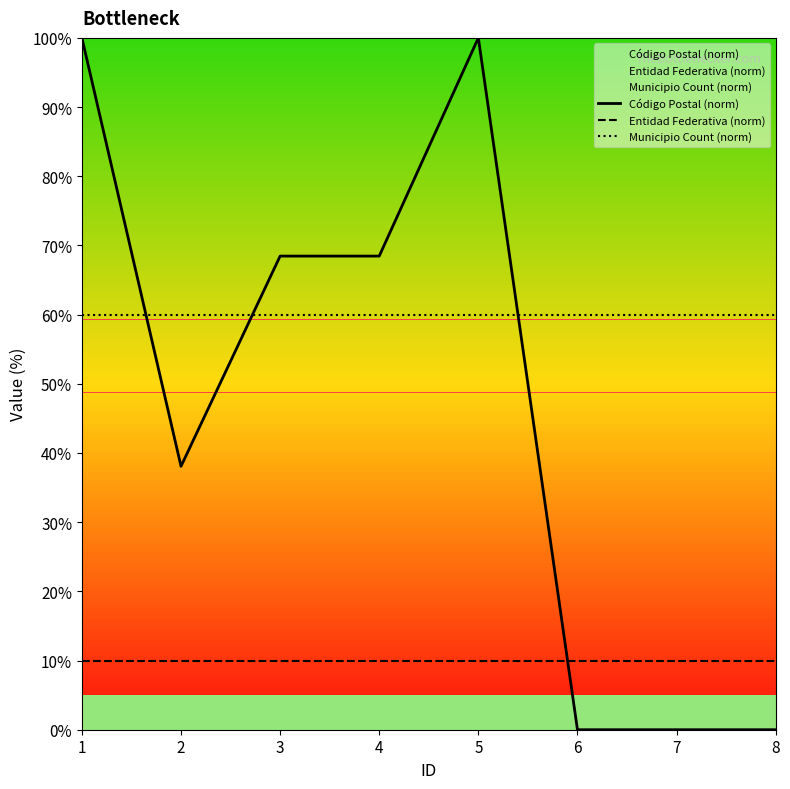

At 2, list the series in order from smallest to largest.

Entidad Federativa (norm), Código Postal (norm), Municipio Count (norm)